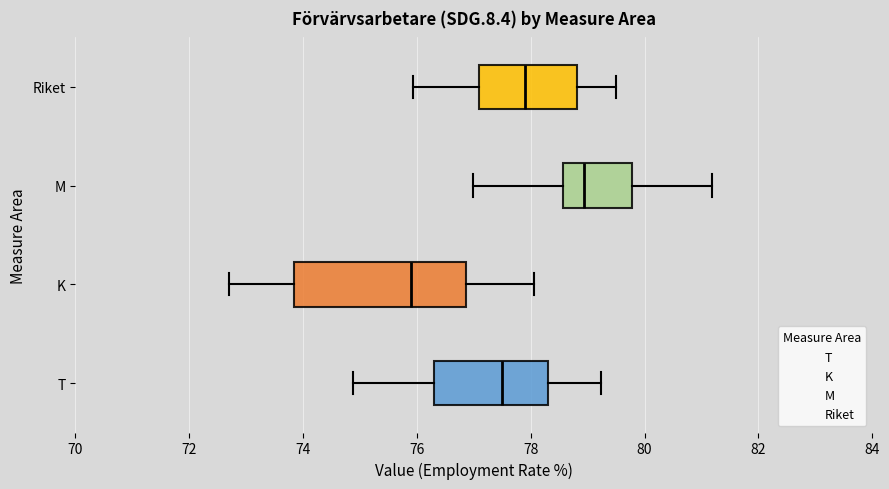

Which box's median line is the furthest to the right?

M